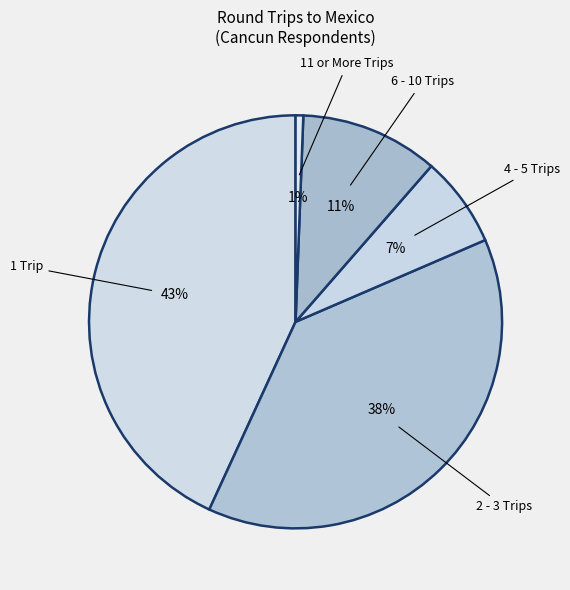

True or false: 11 or More Trips accounts for 1% of the total.

True